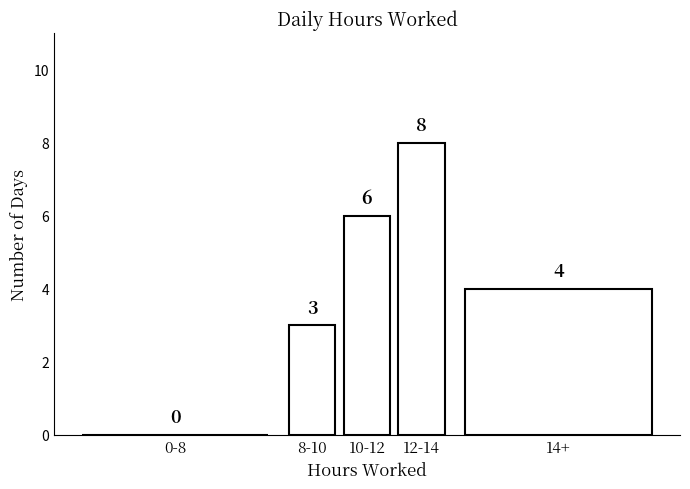

Reading left to right, what are all the values shown in this chart?

0-8=0	8-10=3	10-12=6	12-14=8	14+=4